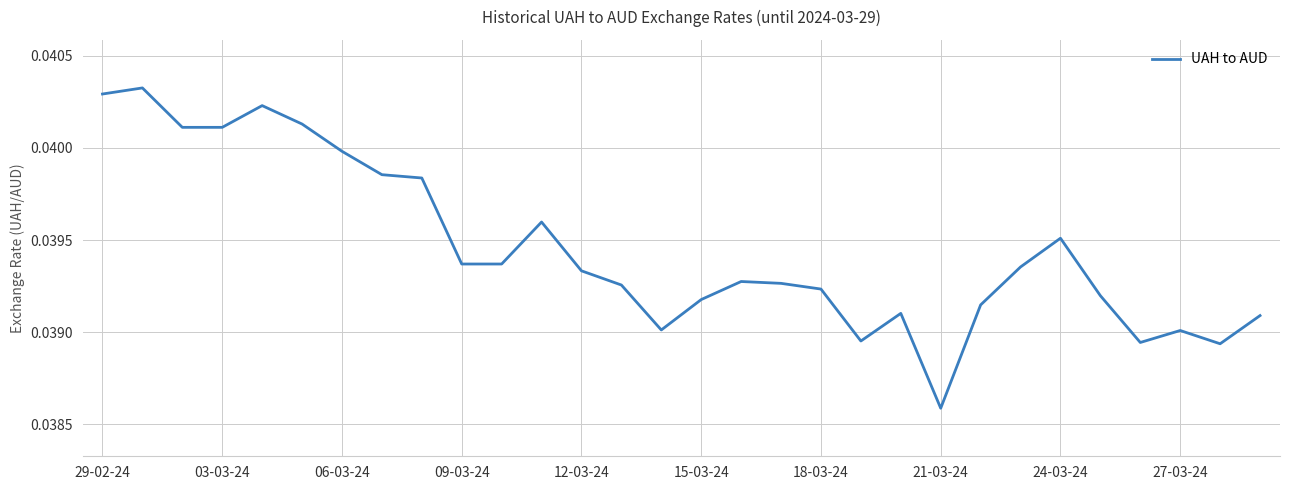

Is this an area chart (filled region under the line)?

No